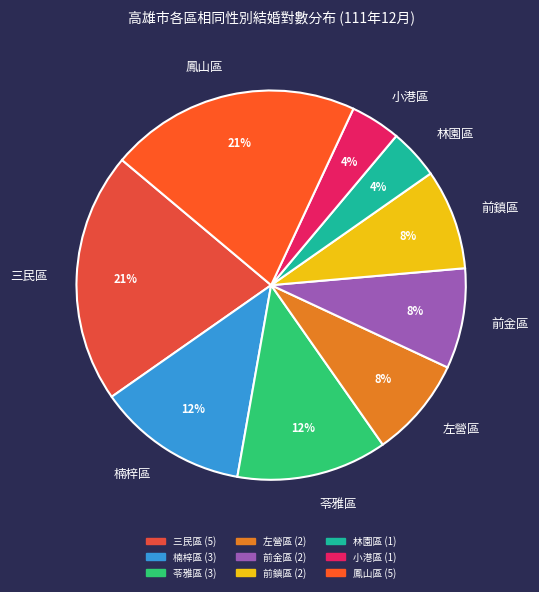

Is the sum of 鳳山區 and 左營區 greater than half?

No